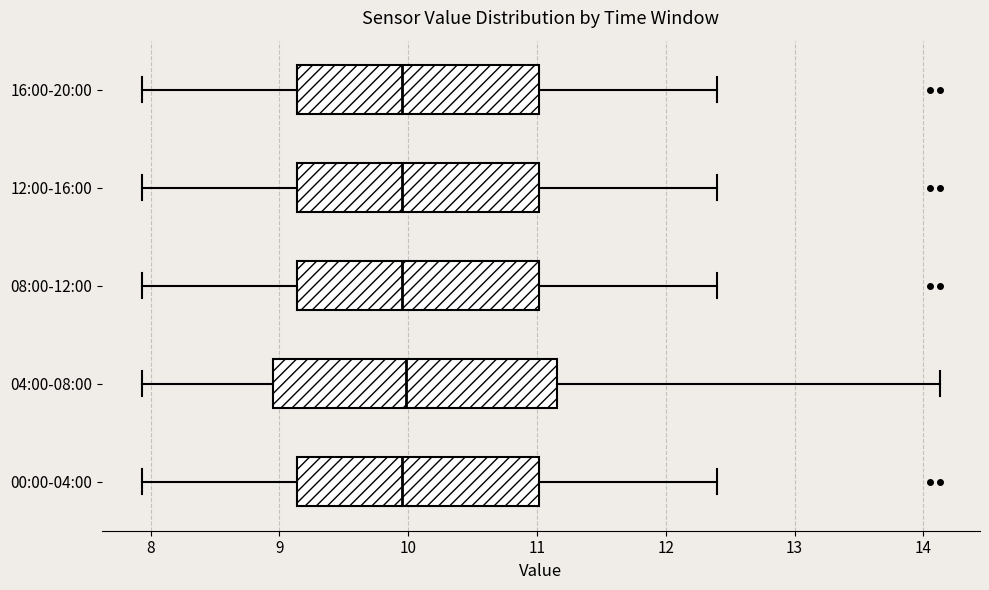

Reading bottom to top, transcribe this box plot: for each box, give where its median line is, the range the box spans, and where its two whiskers end, as read against the x-axis. The values are not printed on the chart, so give them approximately, as read against the axis.

00:00-04:00: median 10.0, box 9.1 to 11.0, whiskers 7.9 to 12.4
04:00-08:00: median 10.0, box 9.0 to 11.2, whiskers 7.9 to 14.1
08:00-12:00: median 10.0, box 9.1 to 11.0, whiskers 7.9 to 12.4
12:00-16:00: median 10.0, box 9.1 to 11.0, whiskers 7.9 to 12.4
16:00-20:00: median 10.0, box 9.1 to 11.0, whiskers 7.9 to 12.4